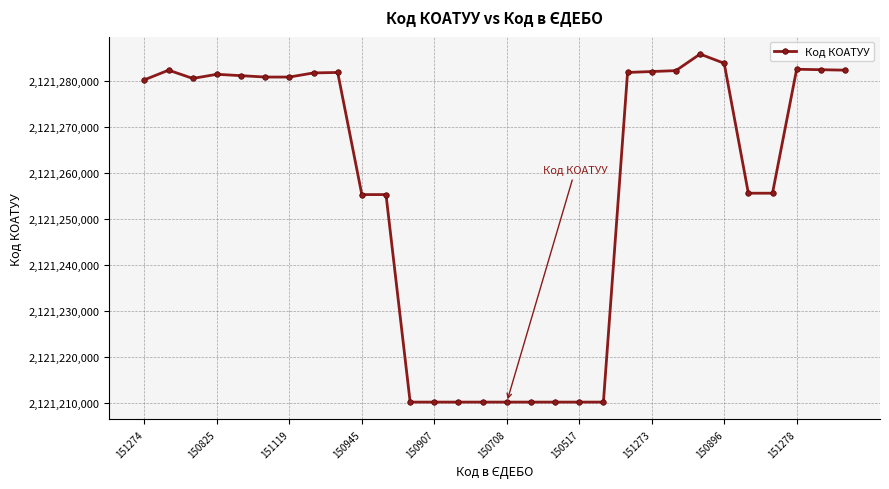

What is the smallest value displayed?

2121210100